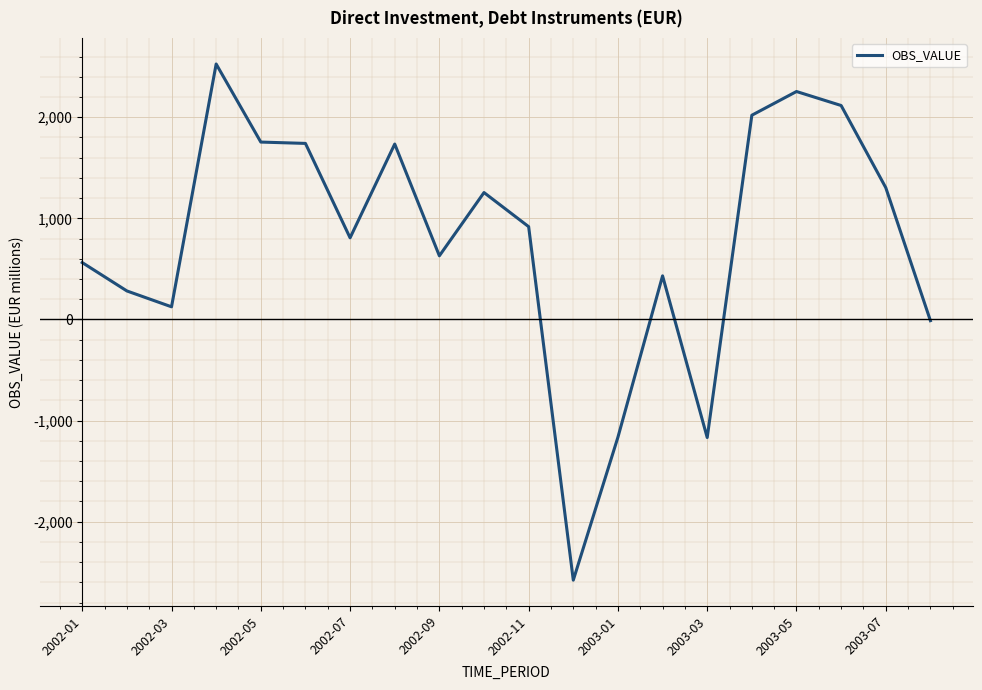

What is the difference between the maximum and minimum values?

5104.7